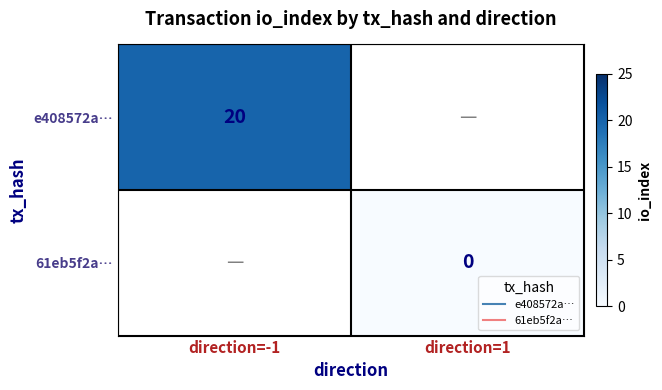

At direction=1, list the series in order from largest to smallest.

e408572a…, 61eb5f2a…